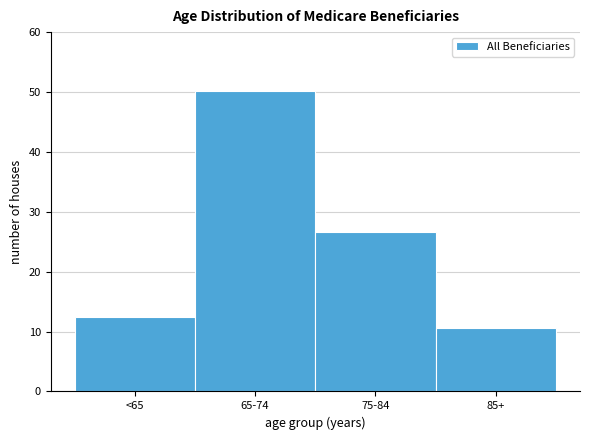

Reading left to right, extract all data points from this chart.

12.5	50.2	26.7	10.6